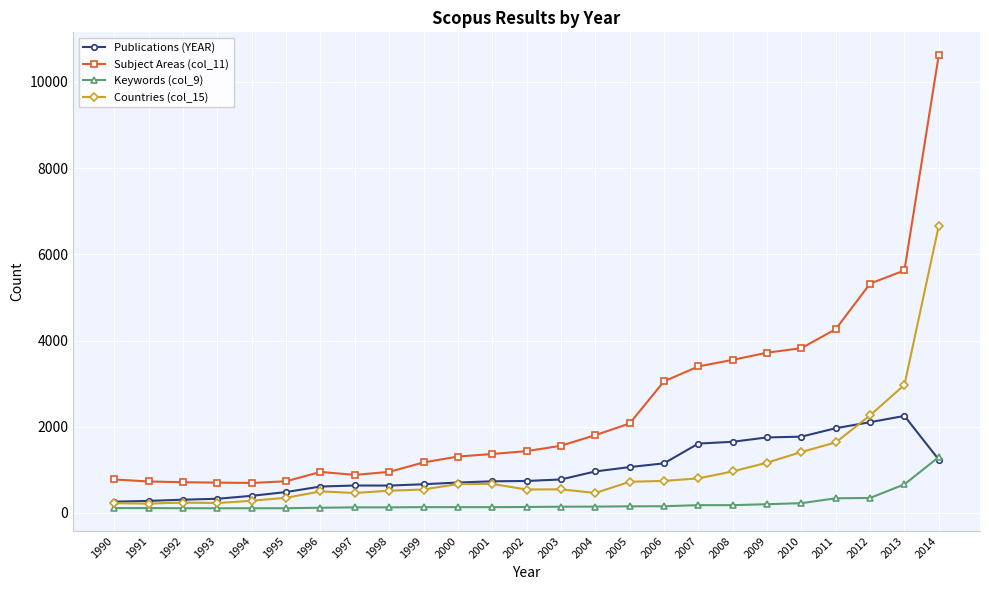

What is the difference between the second highest and second lowest values in the Publications (YEAR) series?

1826